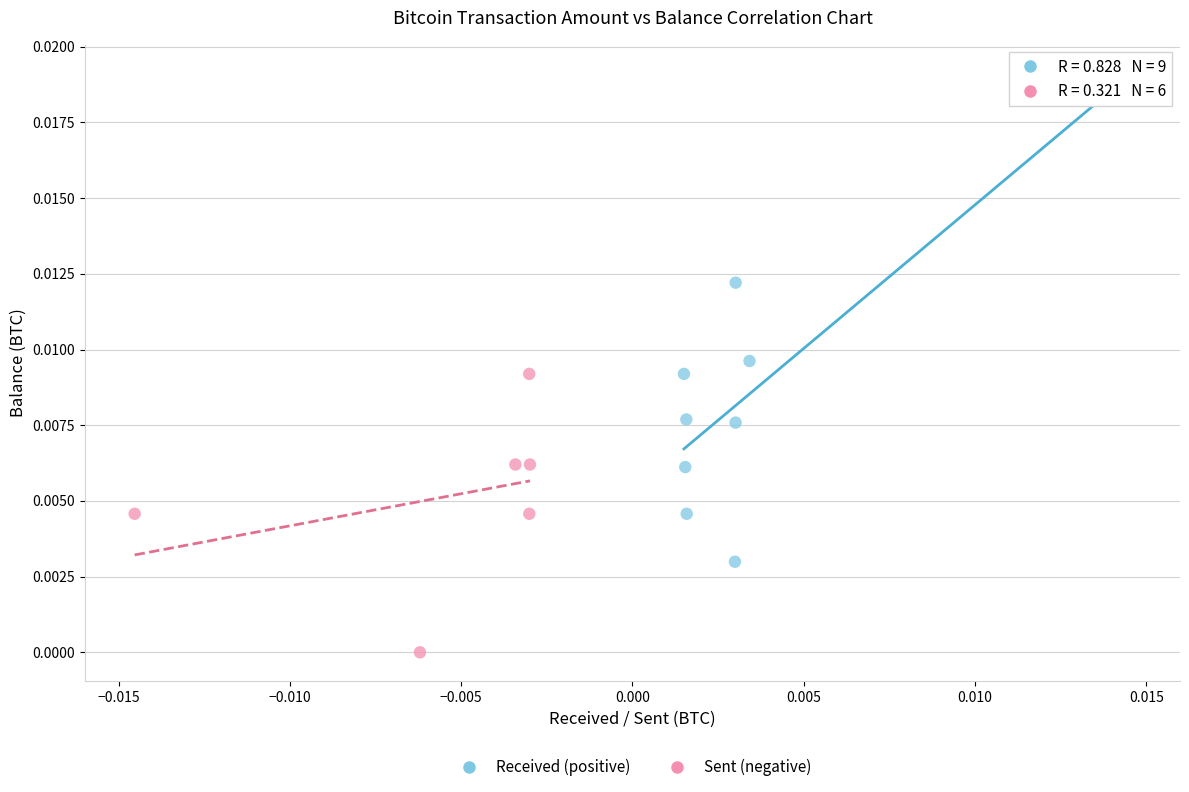

Which series contains the highest Y value?

Received (positive)